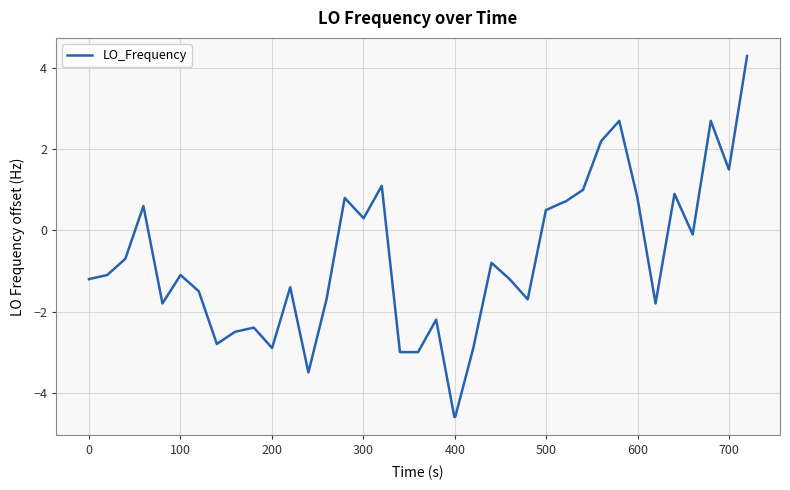

What is the difference between the maximum and minimum values?

8.9